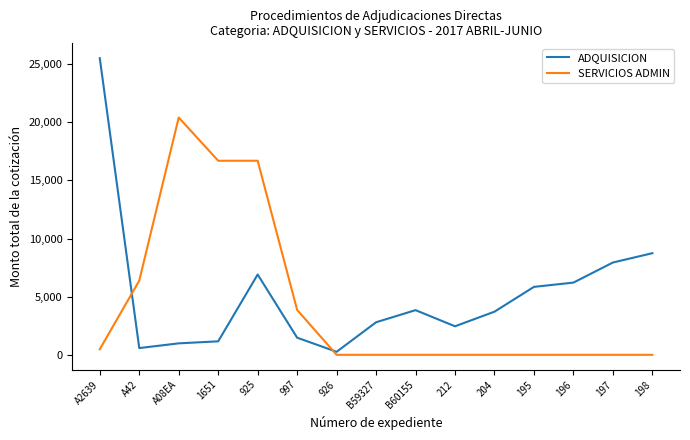

What are all the series names shown in the legend?

ADQUISICION, SERVICIOS ADMIN